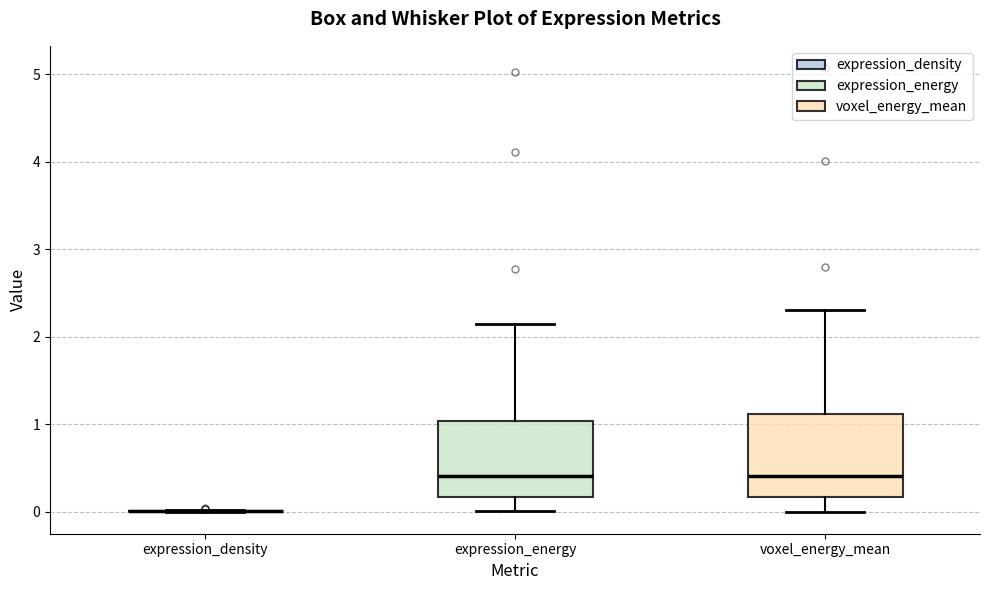

Reading left to right, read every box against the y-axis: the position of its median line, the range the box covers, and the ends of its whiskers. The values are not printed on the chart, so give them approximately, as read against the axis.

expression_density: box collapsed to a line at 0.0, whiskers 0.0 to 0.0
expression_energy: median 0.4, box 0.2 to 1.0, whiskers 0.0 to 2.1
voxel_energy_mean: median 0.4, box 0.2 to 1.1, whiskers 0.0 to 2.3